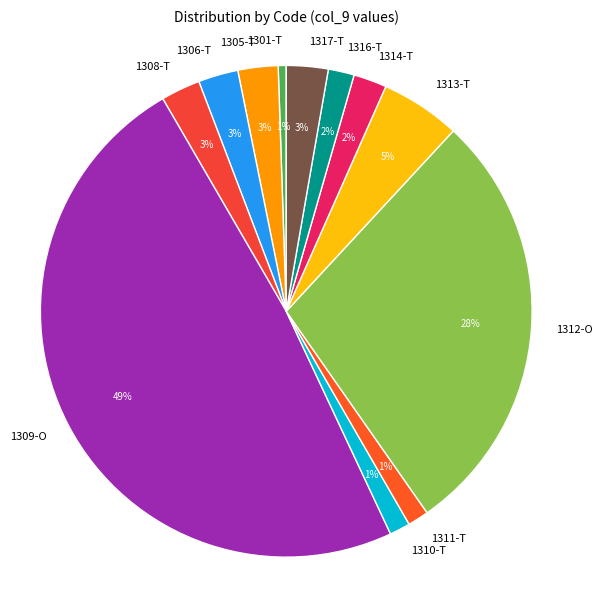

Which category has the biggest portion of the pie?

1309-O